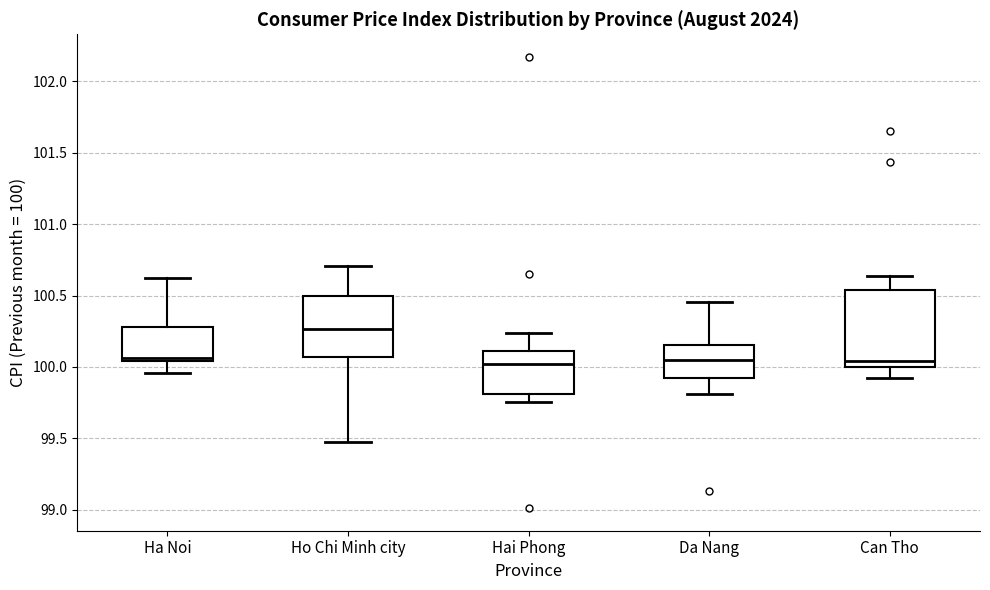

Reading left to right, transcribe this box plot: for each box, give where its median line is, the range the box spans, and where its two whiskers end, as read against the y-axis. The values are not printed on the chart, so give them approximately, as read against the axis.

Ha Noi: median 100.05 (just above the box's lower edge), box 100.05 to 100.30, whiskers 99.95 to 100.60
Ho Chi Minh city: median 100.25, box 100.05 to 100.50, whiskers 99.45 to 100.70
Hai Phong: median 100.00, box 99.80 to 100.10, whiskers 99.75 to 100.25
Da Nang: median 100.05, box 99.90 to 100.15, whiskers 99.80 to 100.45
Can Tho: median 100.05, box 100.00 to 100.55, whiskers 99.95 to 100.65